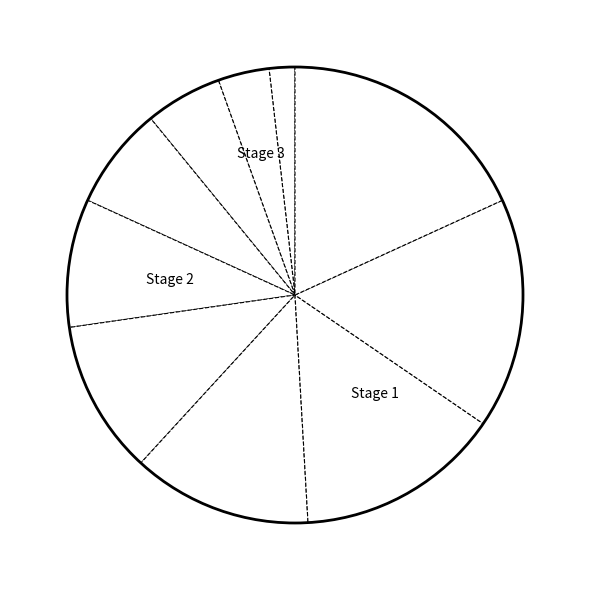

How many slices are in this pie chart?

10